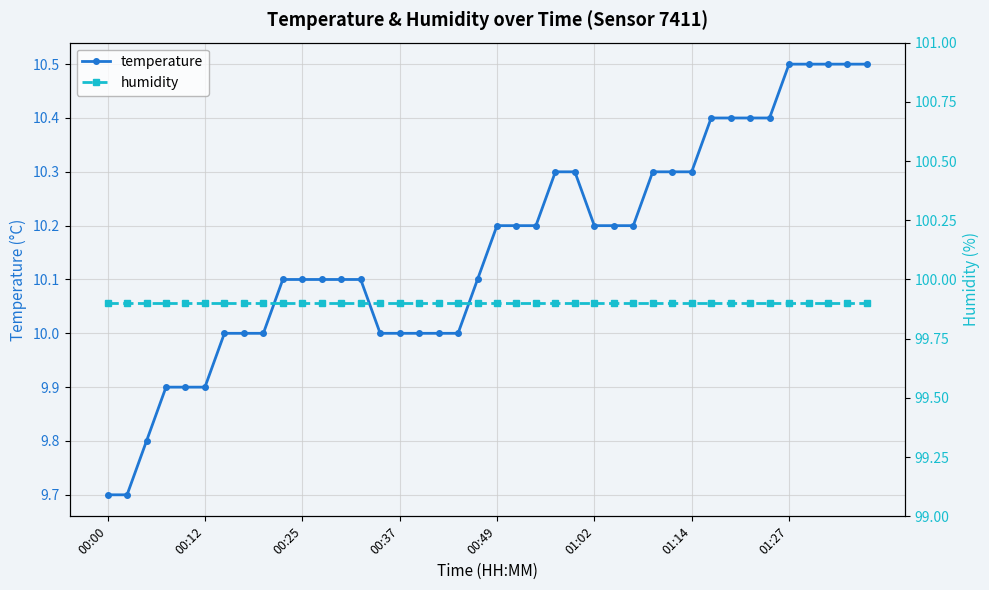

Between 25 and 39, which series saw the biggest shift?

temperature